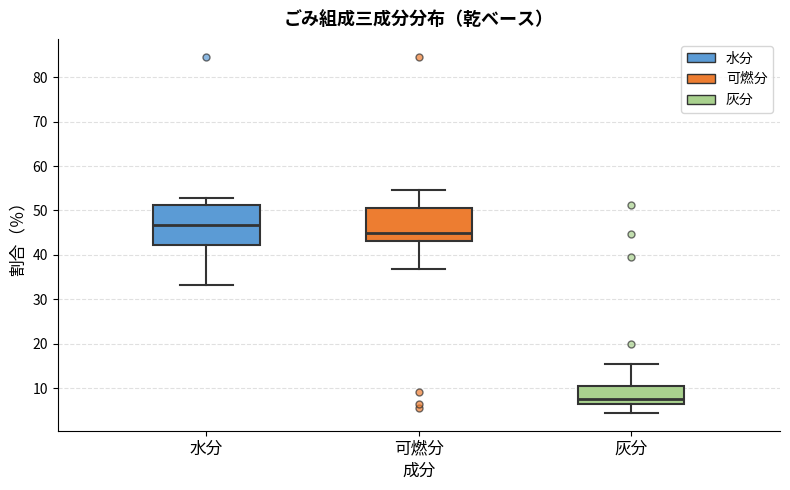

Reading left to right, read every box against the y-axis: the position of its median line, the range the box covers, and the ends of its whiskers. The values are not printed on the chart, so give them approximately, as read against the axis.

水分: median 47, box 42 to 51, whiskers 33 to 53
可燃分: median 45, box 43 to 51, whiskers 37 to 55
灰分: median 8, box 6 to 11, whiskers 4 to 15